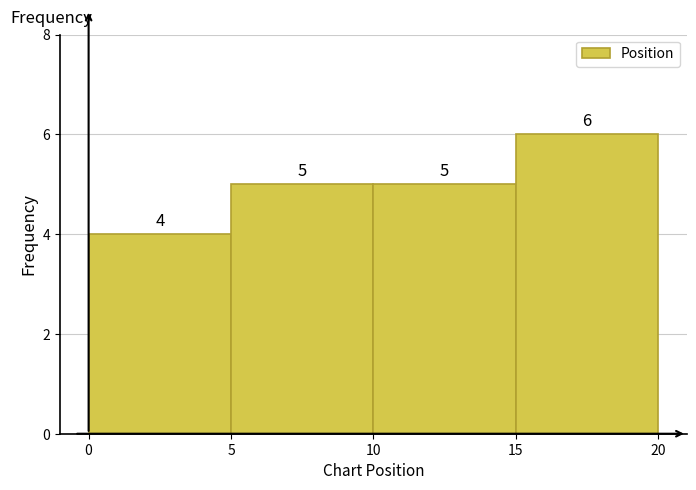

Reading left to right, list every bar in this chart as the range it spans on the x-axis followed by its height.

0 to 5: 4
5 to 10: 5
10 to 15: 5
15 to 20: 6